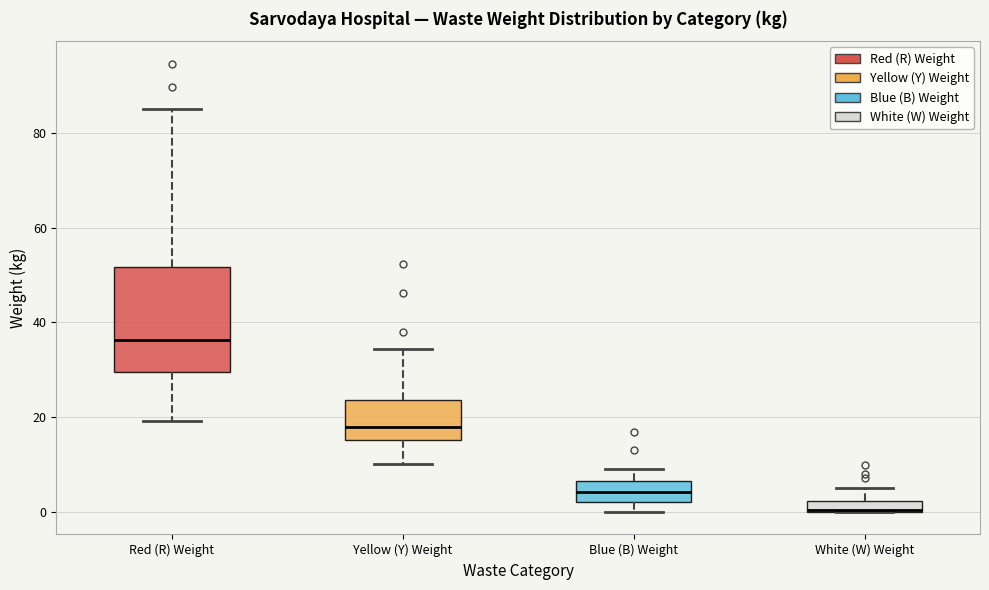

Which box is the tallest, from its lower edge to its upper edge?

Red (R) Weight